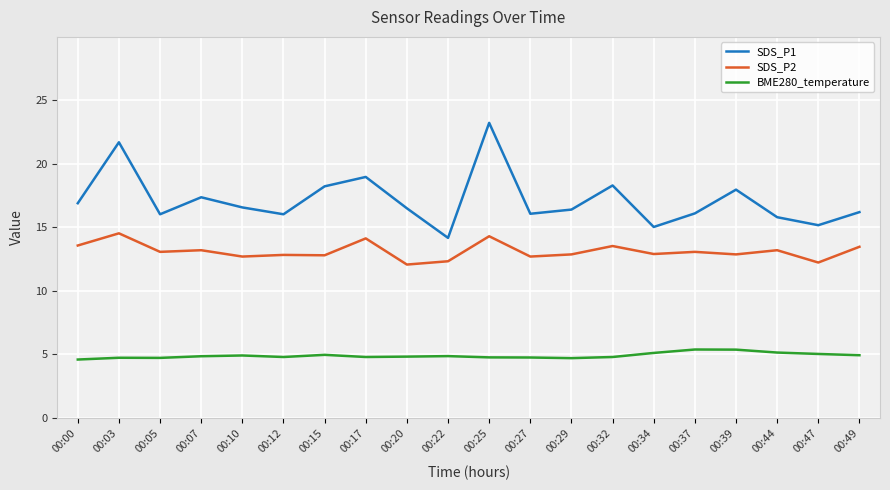

In SDS_P2, how many points are lower than both neighbors (excluding endpoints)?

8